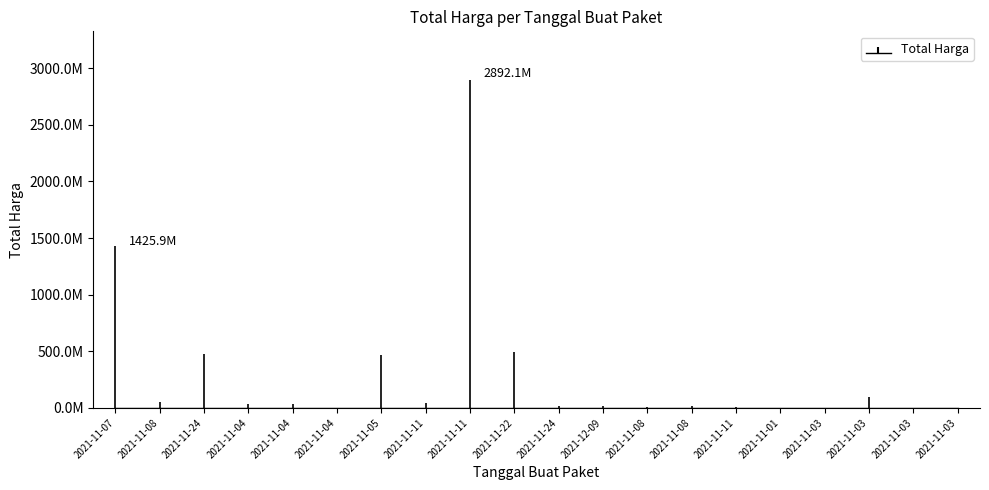

Which has a higher value, 2021-11-04 or 2021-11-11?

2021-11-11